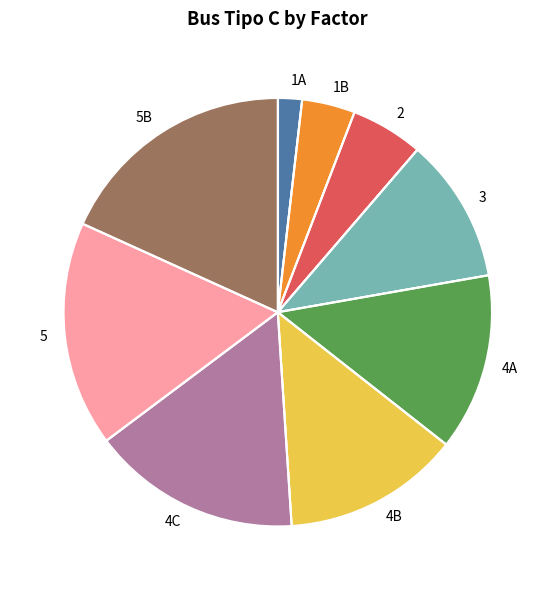

Do 4A and 5 together represent more than half of the pie?

No